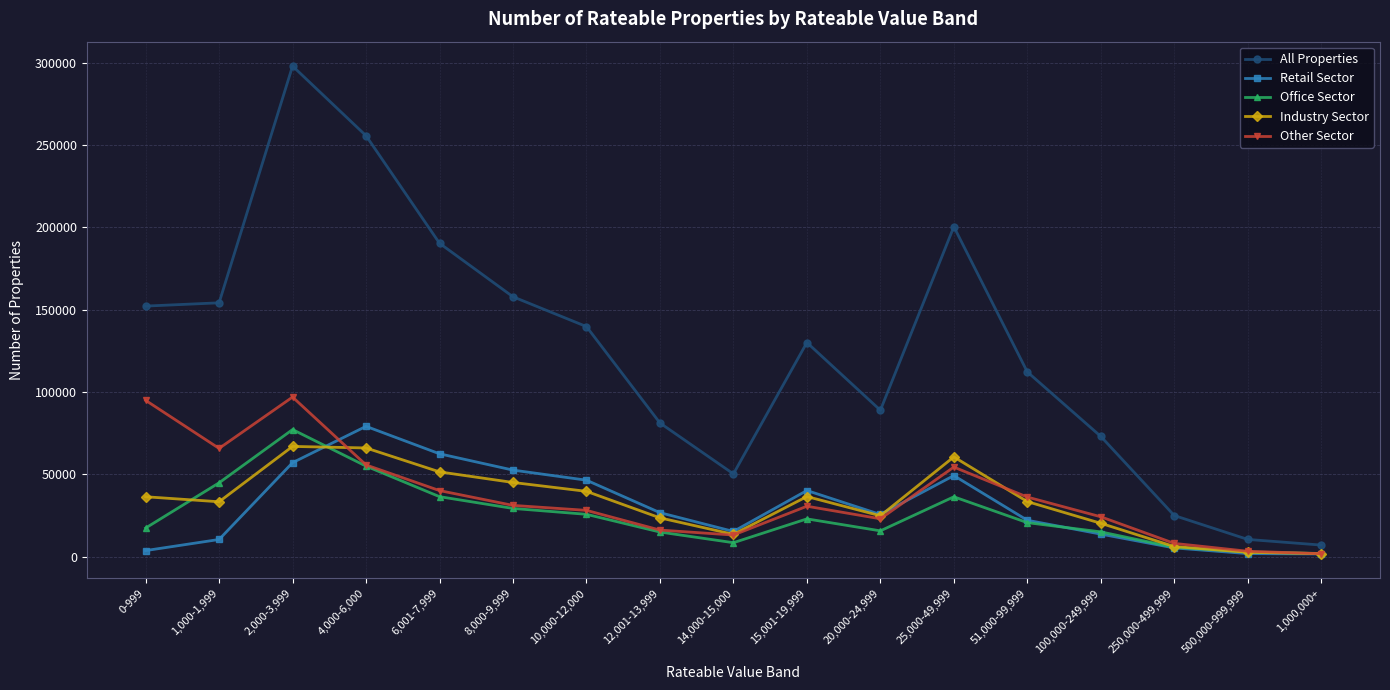

At which category is the sum across all series the highest?

2,000-3,999